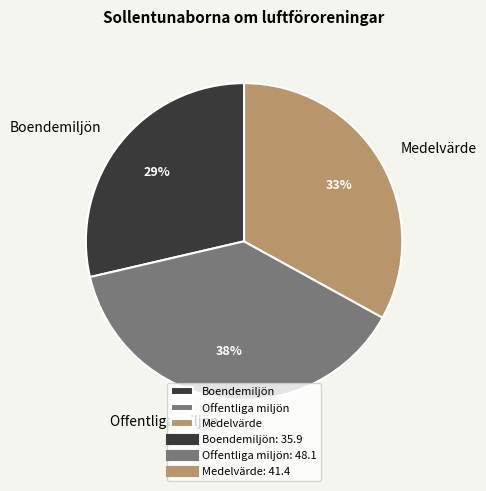

What is the ratio of the value at Boendemiljön to the value at Medelvärde?

0.9